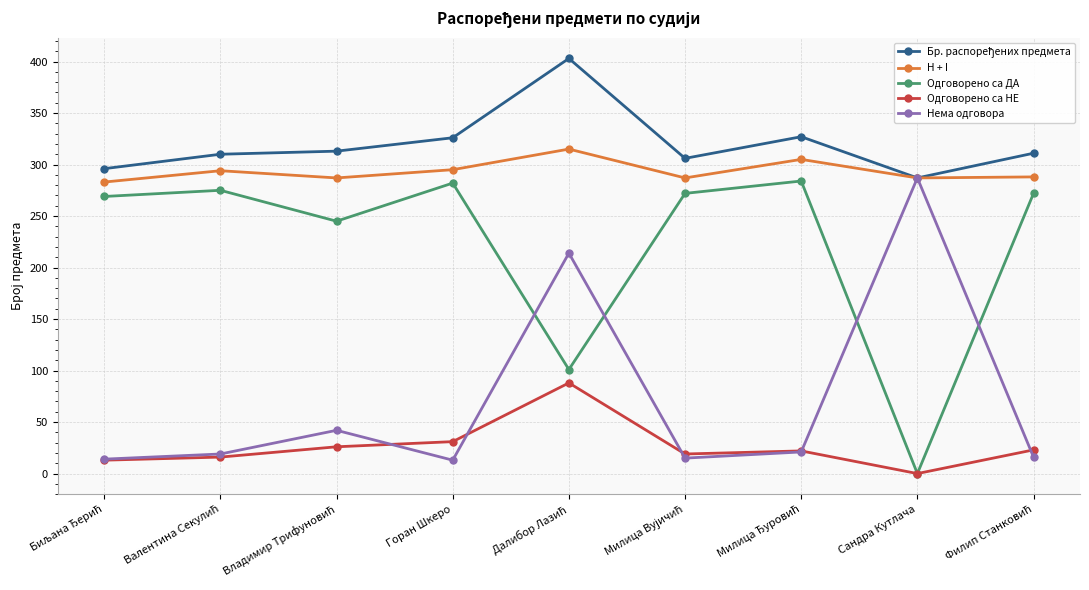

At which label does Нема одговора reach its peak?

Сандра Кутлача